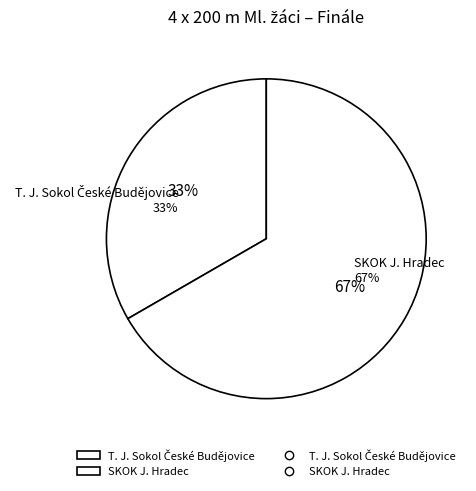

Which category has the biggest portion of the pie?

SKOK J. Hradec